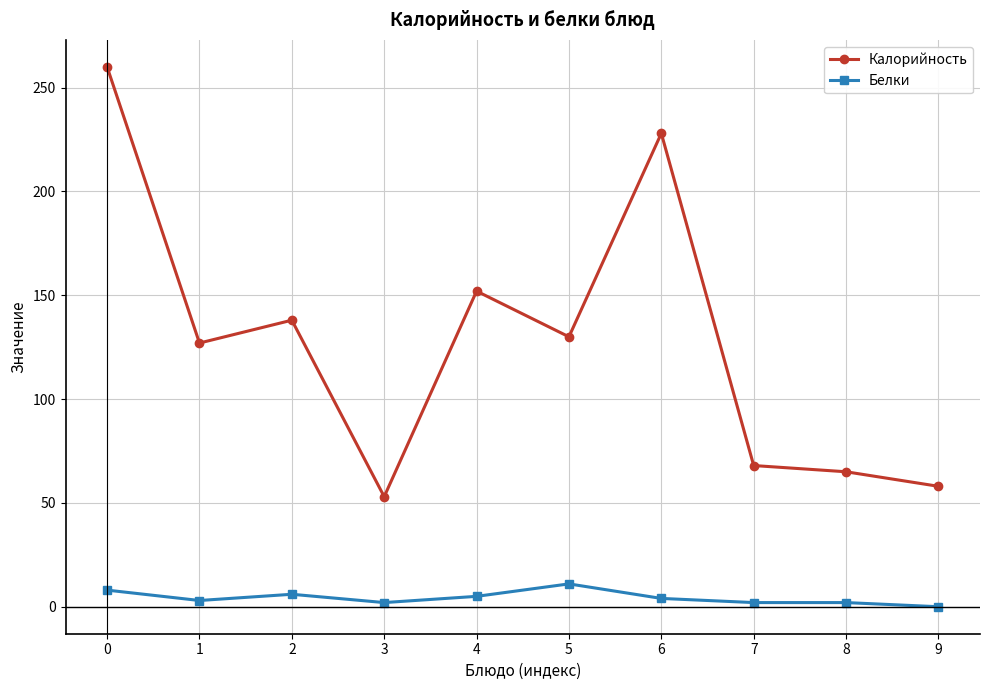

At which category does Калорийность reach its first local valley?

1